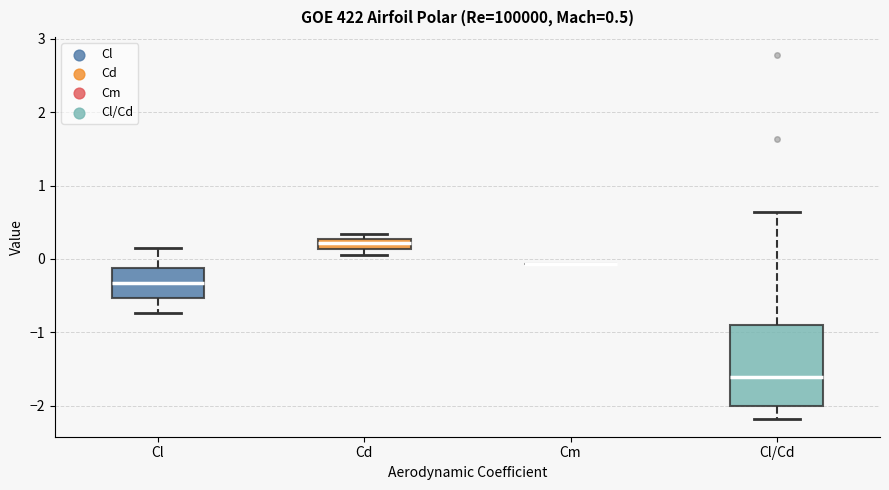

Comparing the boxes themselves (not the whiskers), which one is the tallest?

Cl/Cd